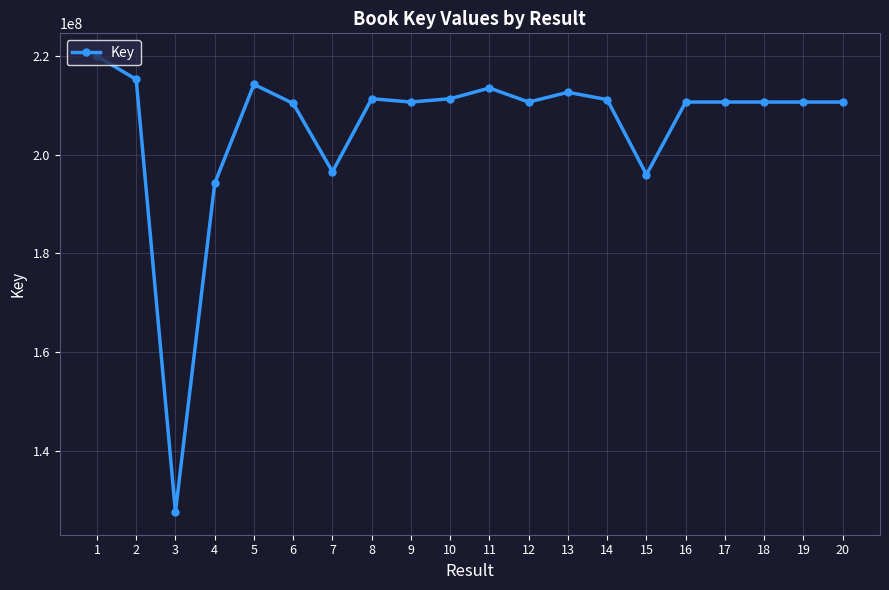

What is the value of the 17th point from the left?

210655041